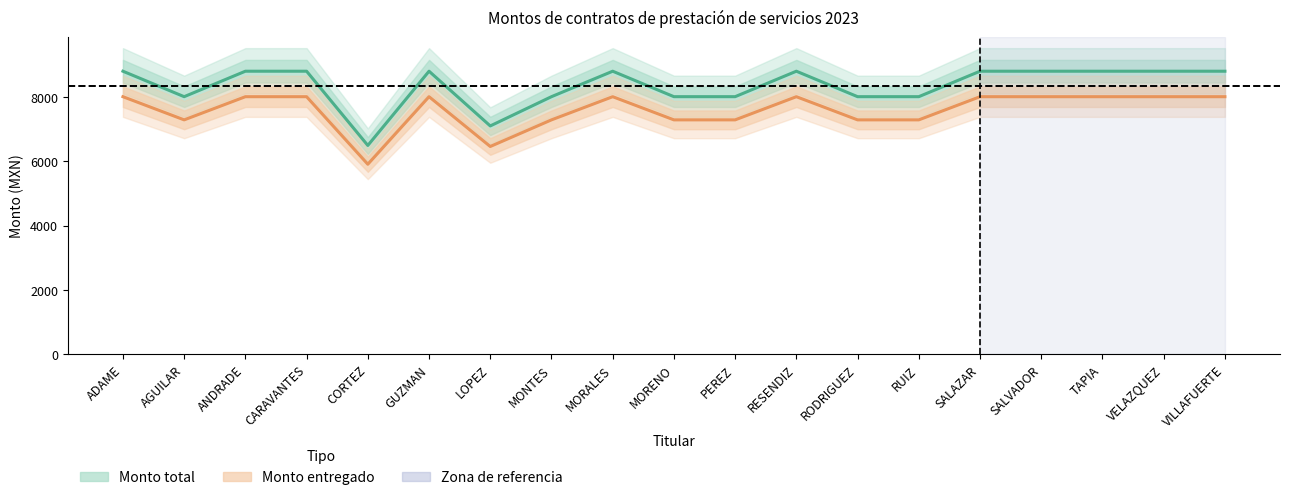

What is the difference between the second highest and minimum values in the Monto entregado series?

2099.3